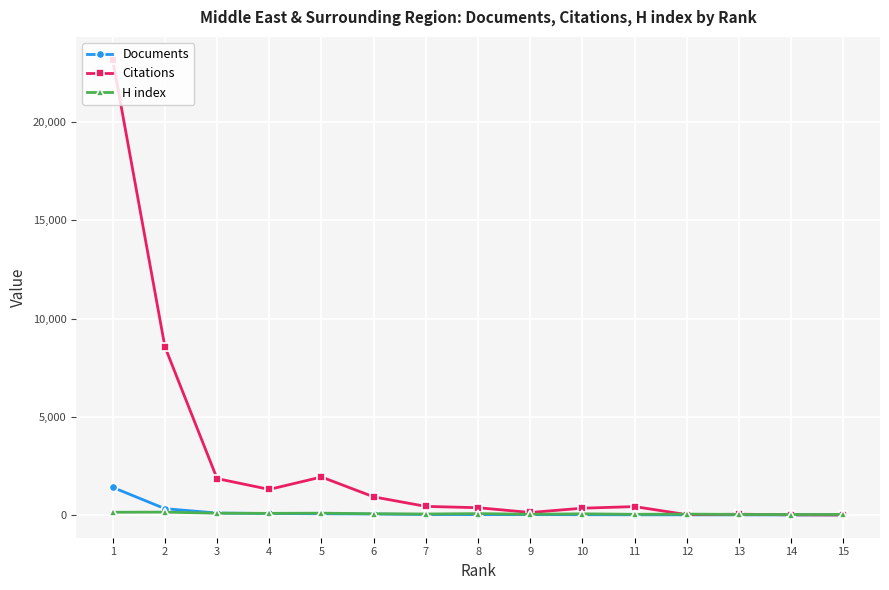

Between 10 and 1, which series saw the biggest shift?

Citations